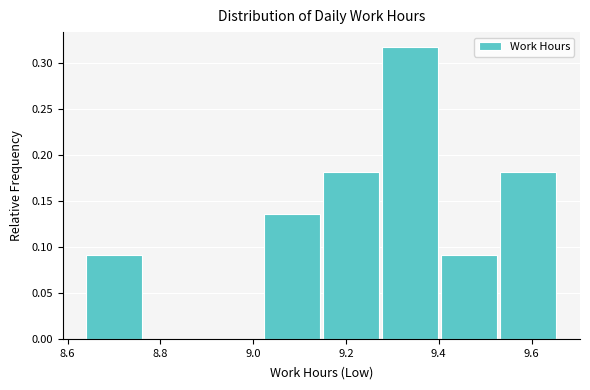

Which range on the x-axis has the tallest bar?

9.28 to 9.40